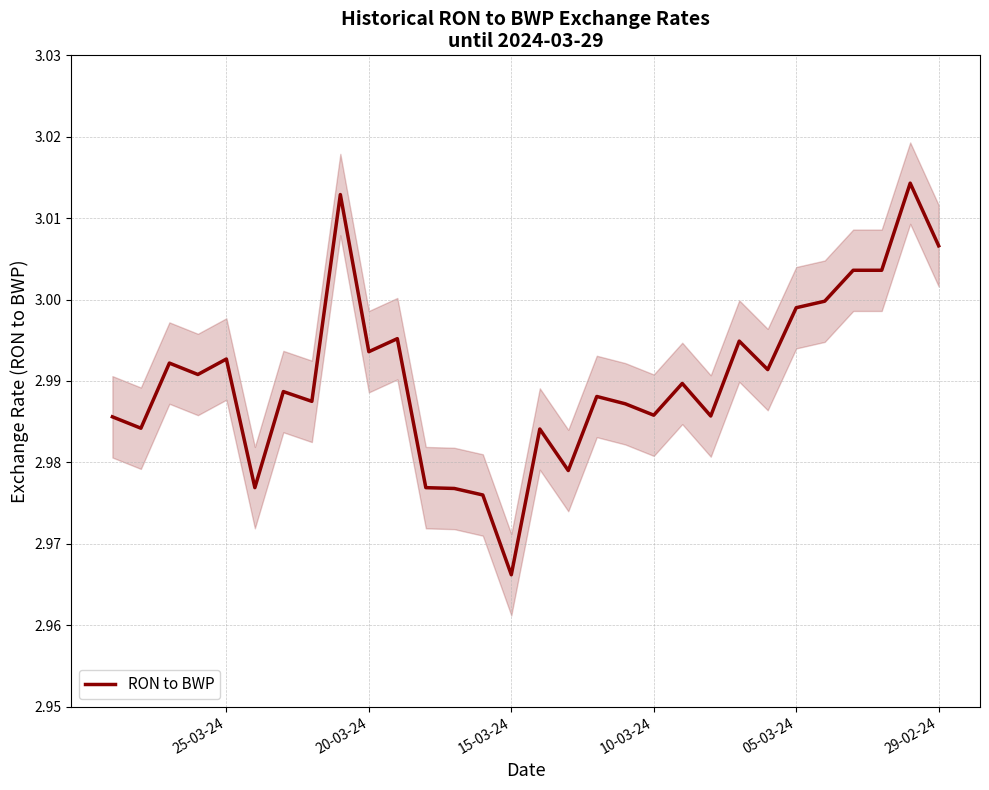

How many data points does each series have?

30